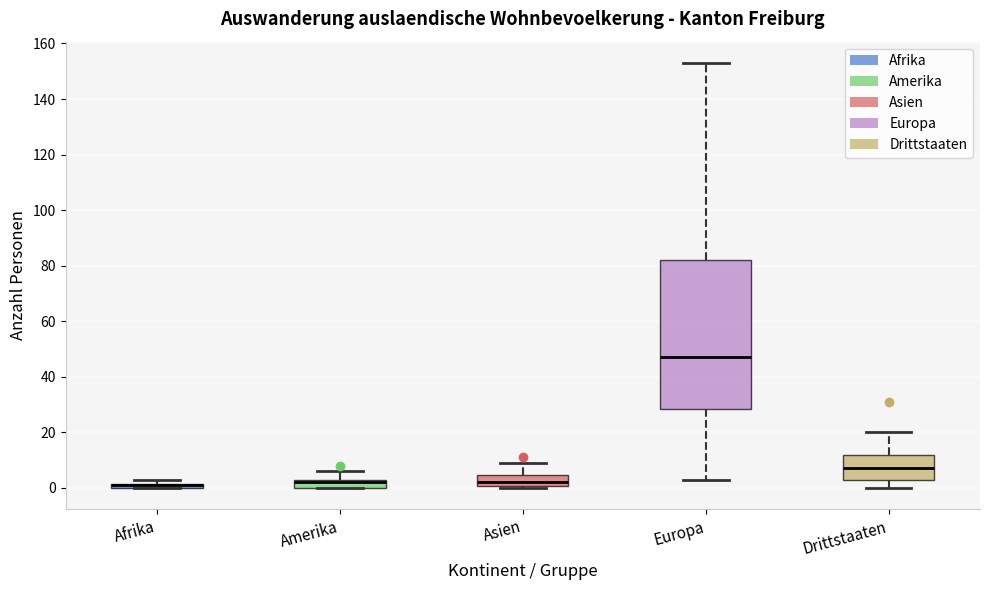

Where is the upper edge of the box for Europa on the y-axis? The values are not printed on the chart, so give them approximately, as read against the axis.

82